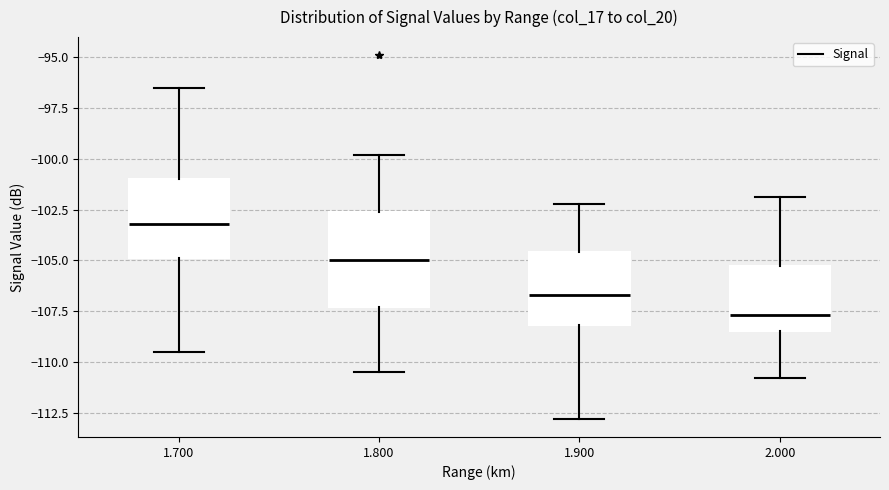

Where is the lower edge of the box at x = 1.700 on the y-axis? The values are not printed on the chart, so give them approximately, as read against the axis.

-105.0